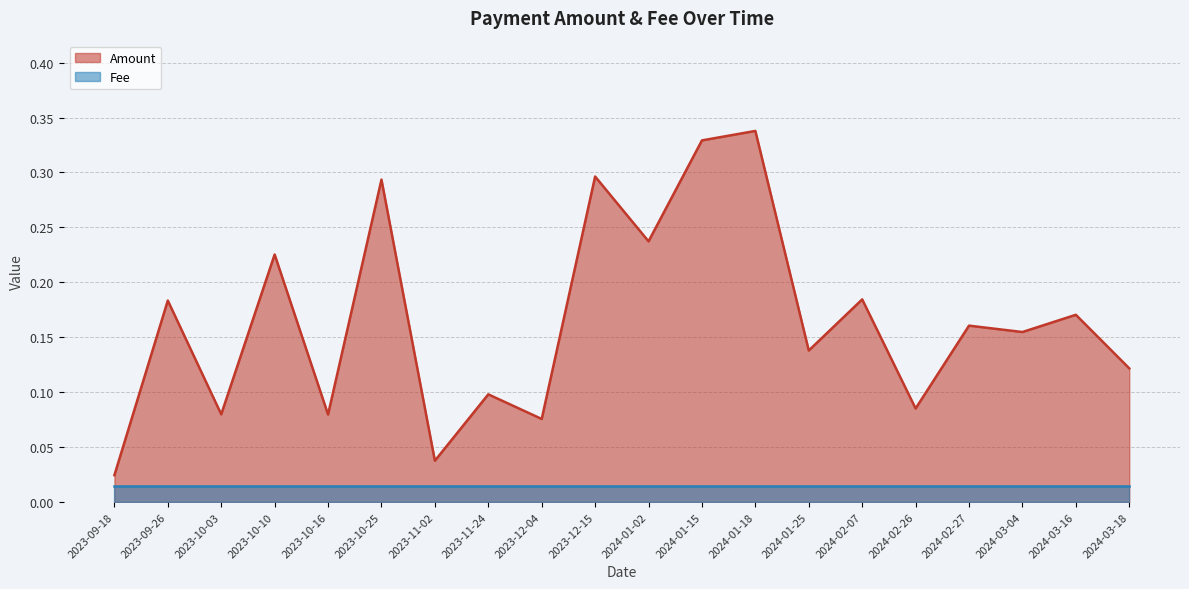

What is the difference between the maximum and minimum values?

0.3